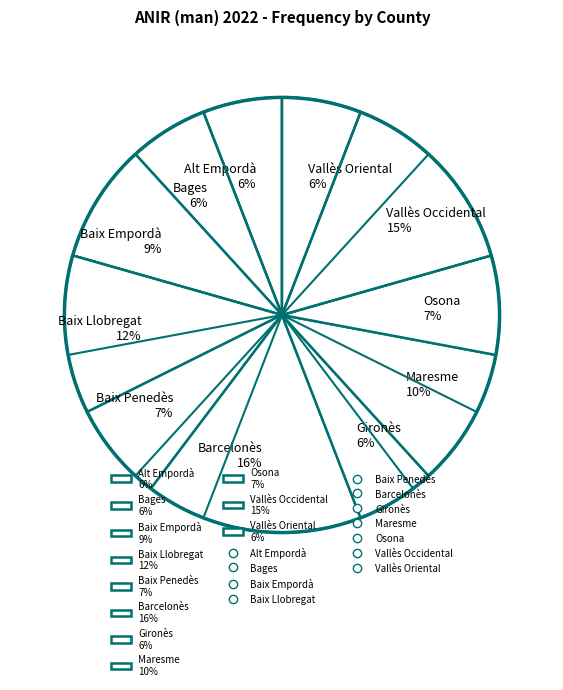

To the nearest percent, what portion does Vallès Oriental represent?

6%